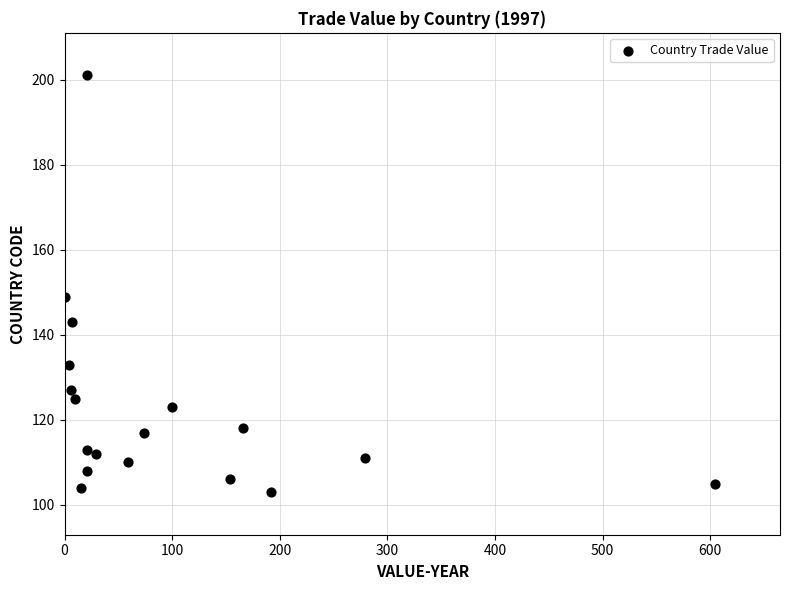

What Y value in the scatter plot is closest to 152?

149